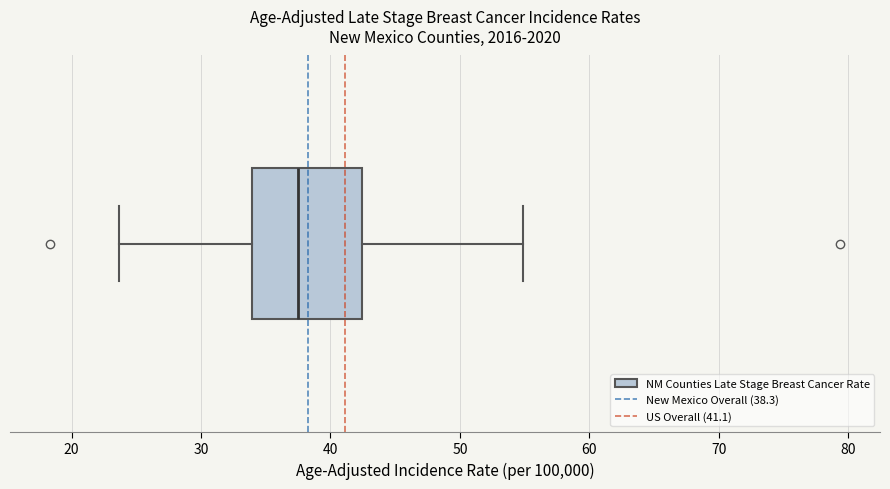

Transcribe this box plot: give where the median line is, the range the box spans, and where the two whiskers end, as read against the x-axis. The values are not printed on the chart, so give them approximately, as read against the axis.

median 38, box 34 to 42, whiskers 24 to 55